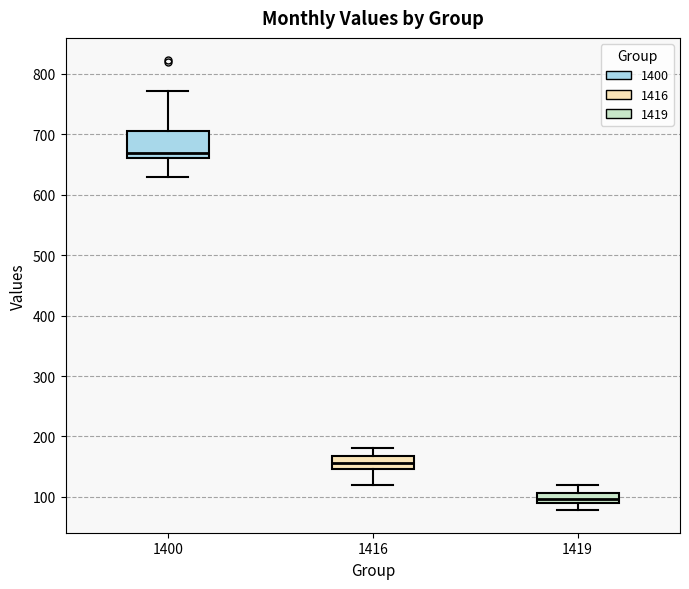

Where is the lower edge of the box at x = 1400 on the y-axis? The values are not printed on the chart, so give them approximately, as read against the axis.

660